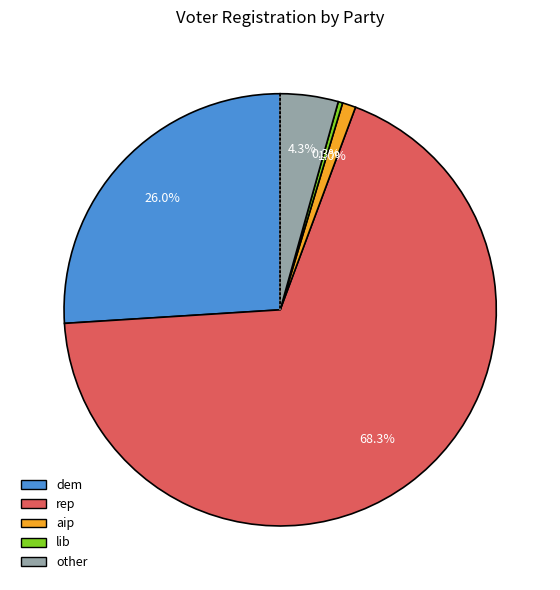

Does any single category account for the majority?

Yes